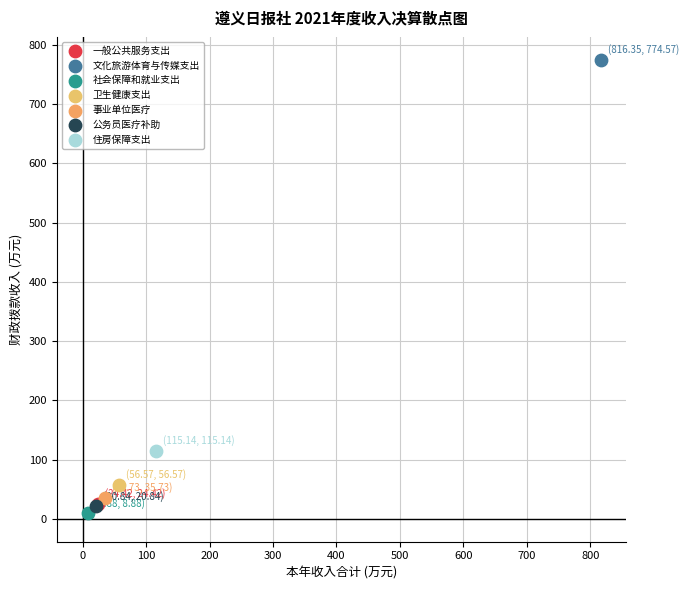

What are all the series names shown in the legend?

一般公共服务支出, 文化旅游体育与传媒支出, 社会保障和就业支出, 卫生健康支出, 事业单位医疗, 公务员医疗补助, 住房保障支出